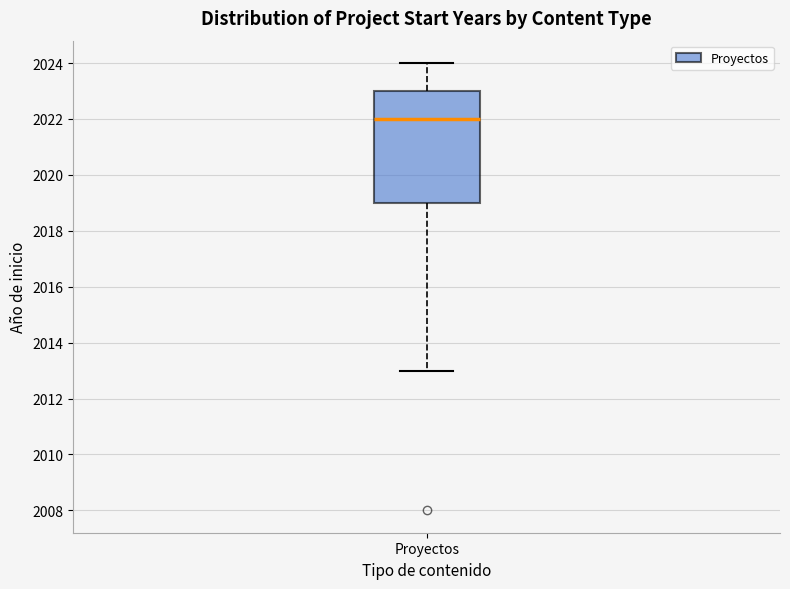

Where is the lower edge of the box for Proyectos on the y-axis? The values are not printed on the chart, so give them approximately, as read against the axis.

2019